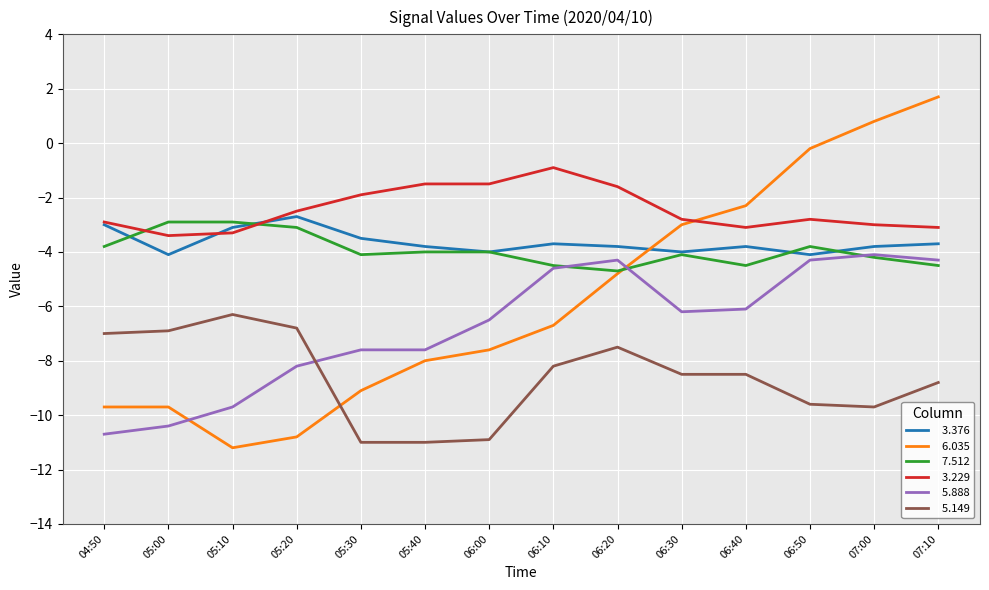

What is the total value across all series at 05:10?

-36.5